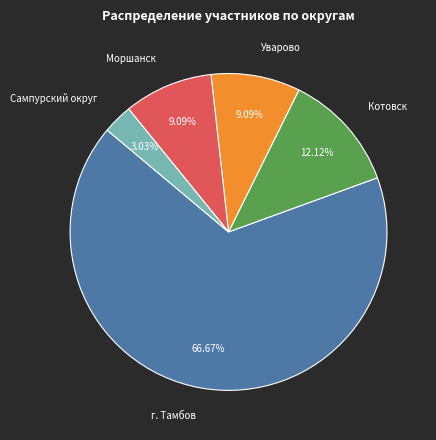

Combined, do Сампурский округ and Уварово account for over 50%?

No